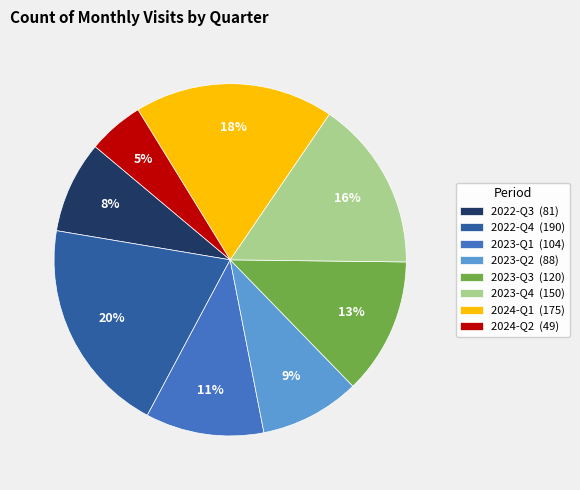

Which slice is the largest?

2022-Q4 (190)